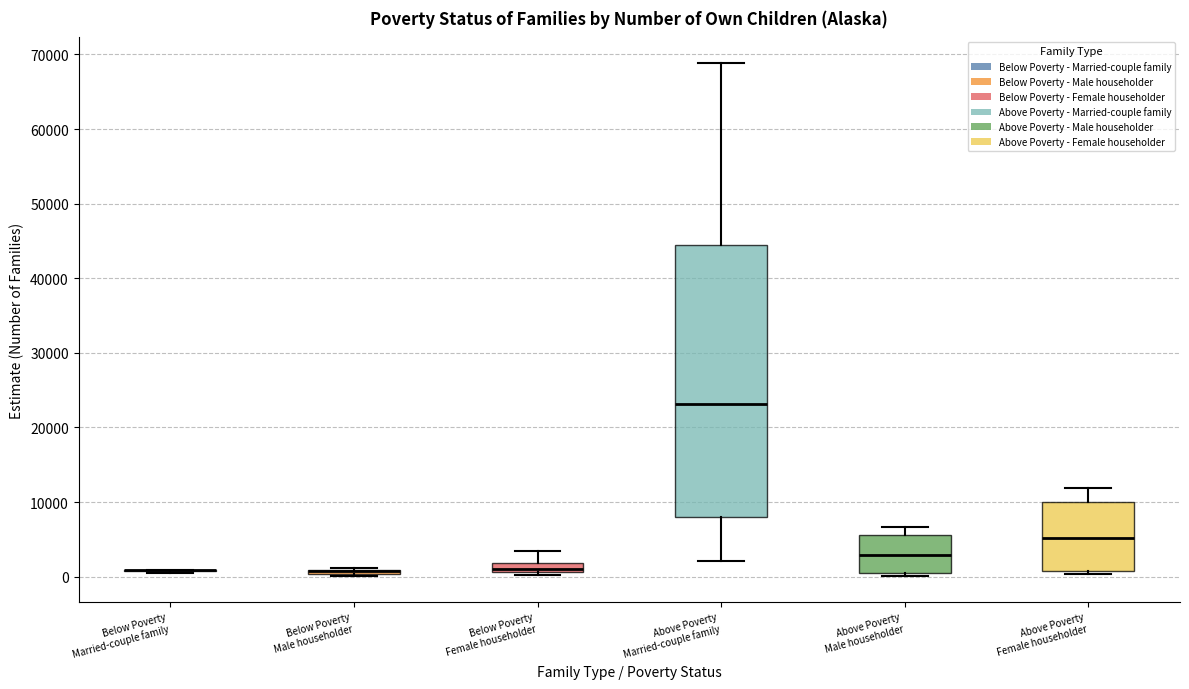

Comparing the boxes themselves (not the whiskers), which one is the tallest?

Above Poverty Married-couple family